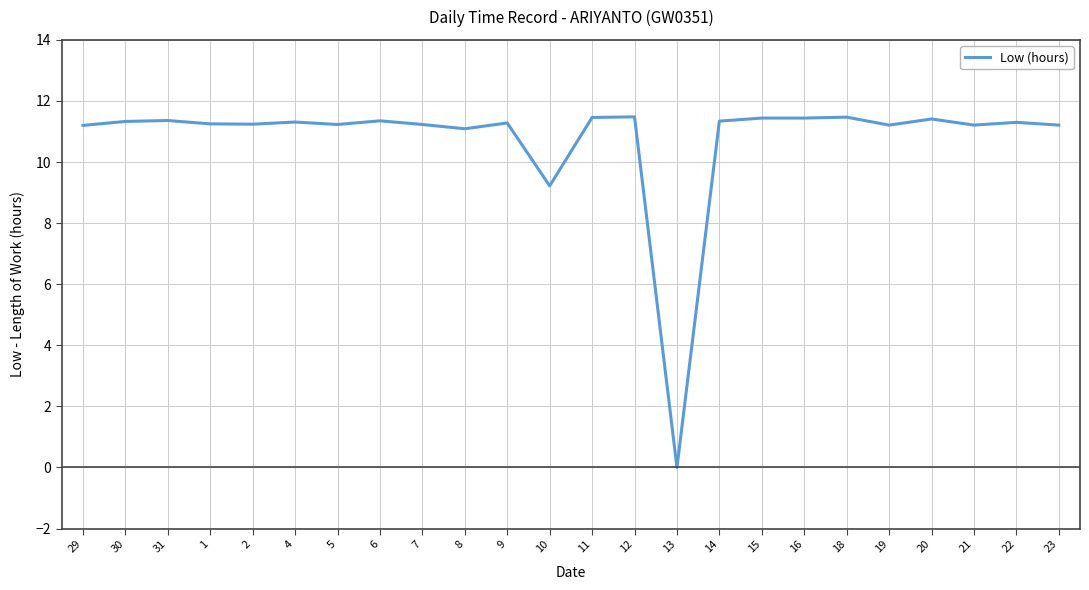

Approximately how many times larger is the value at 10 compared to 12?

0.8